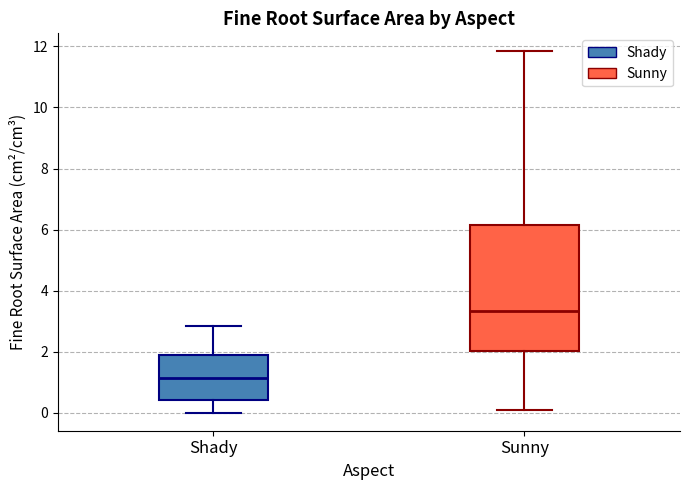

Reading left to right, transcribe this box plot: for each box, give where its median line is, the range the box spans, and where its two whiskers end, as read against the y-axis. The values are not printed on the chart, so give them approximately, as read against the axis.

Shady: median 1.2, box 0.4 to 1.8, whiskers 0.0 to 2.8
Sunny: median 3.4, box 2.0 to 6.2, whiskers 0.0 to 11.8